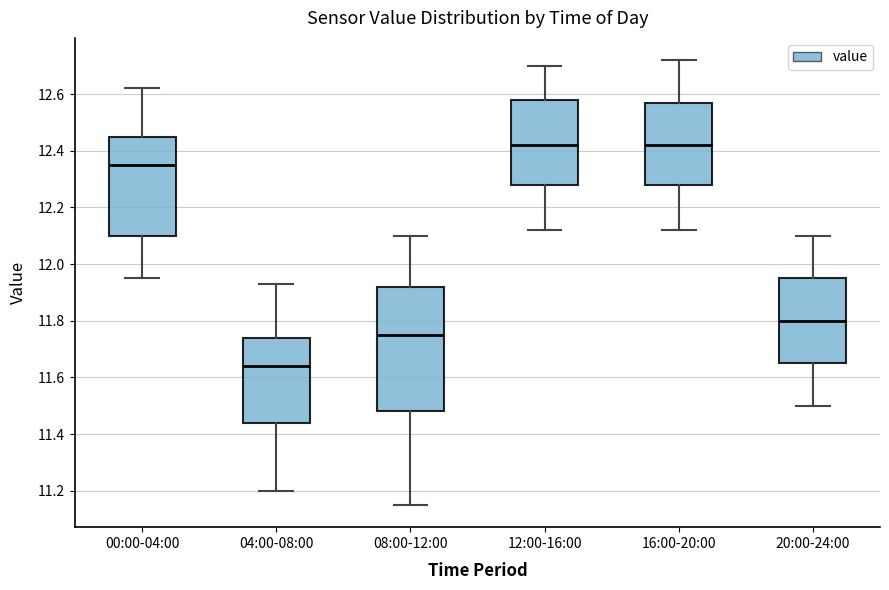

Where does the lower whisker of the box for 16:00-20:00 end on the y-axis? The values are not printed on the chart, so give them approximately, as read against the axis.

12.12